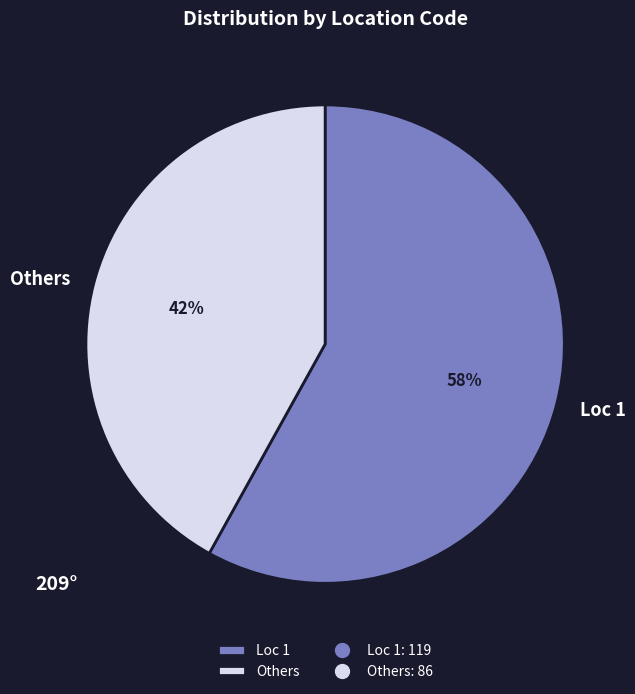

To the nearest percent, what portion does Loc 1 represent?

58%